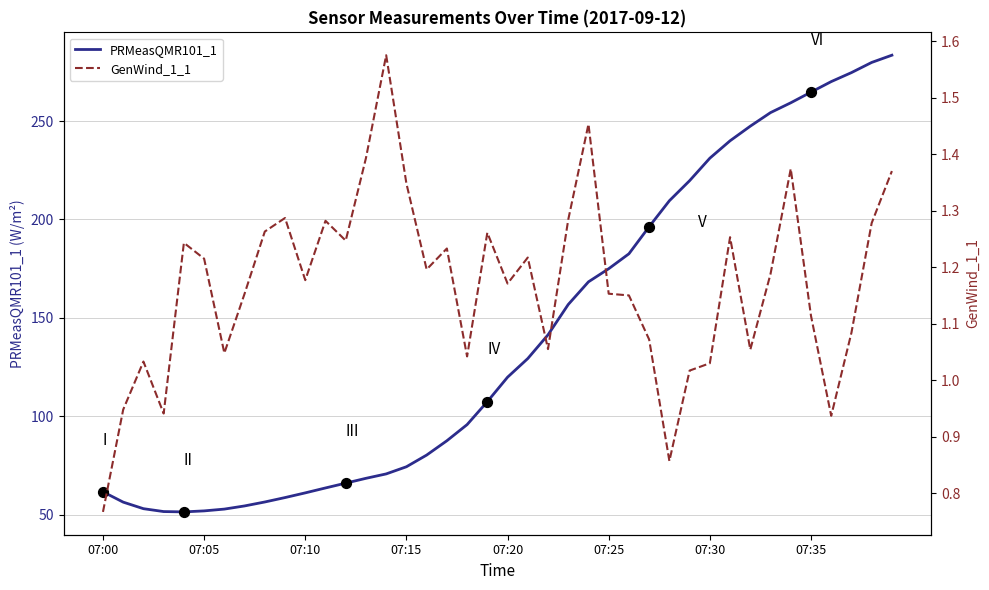

Is the value of GenWind_1_1 at 07:00 greater than the value of PRMeasQMR101_1 at 29?

No